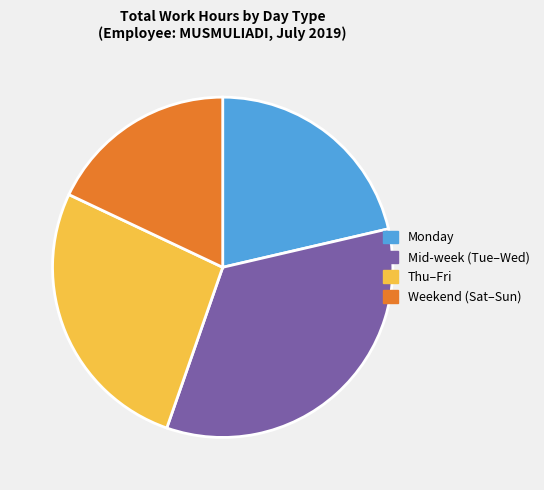

Does any single category account for the majority?

No